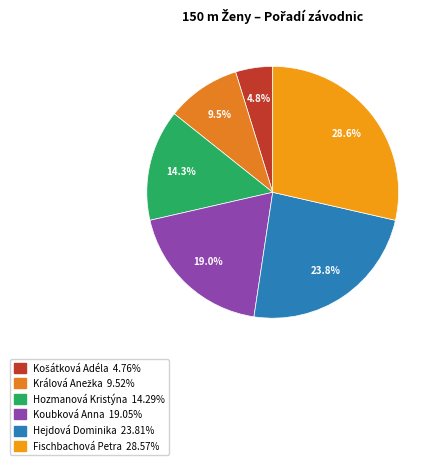

Count the number of slices in the pie.

6